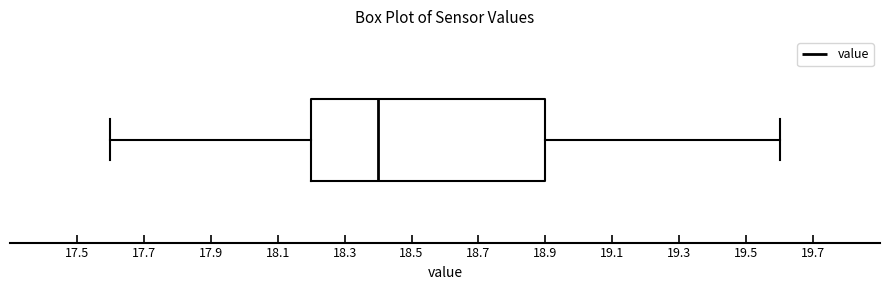

Transcribe this box plot: give where the median line is, the range the box spans, and where the two whiskers end, as read against the x-axis. The values are not printed on the chart, so give them approximately, as read against the axis.

median 18.4, box 18.2 to 18.9, whiskers 17.6 to 19.6